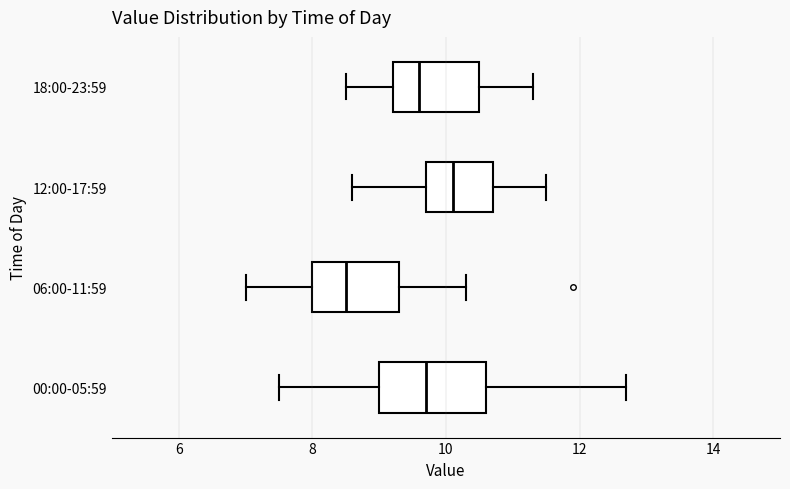

Which box has the furthest to the right median line?

12:00-17:59